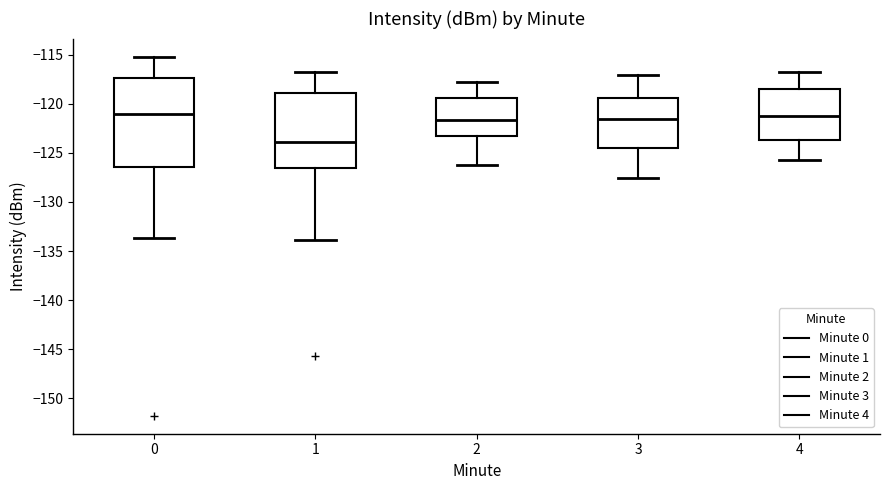

Where is the upper edge of the box at x = 2 on the y-axis? The values are not printed on the chart, so give them approximately, as read against the axis.

-119.5